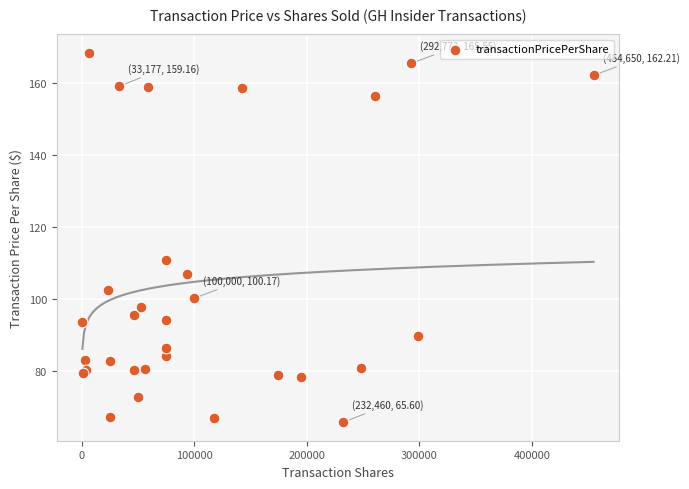

What Y value in the scatter plot is closest to 117?

110.7